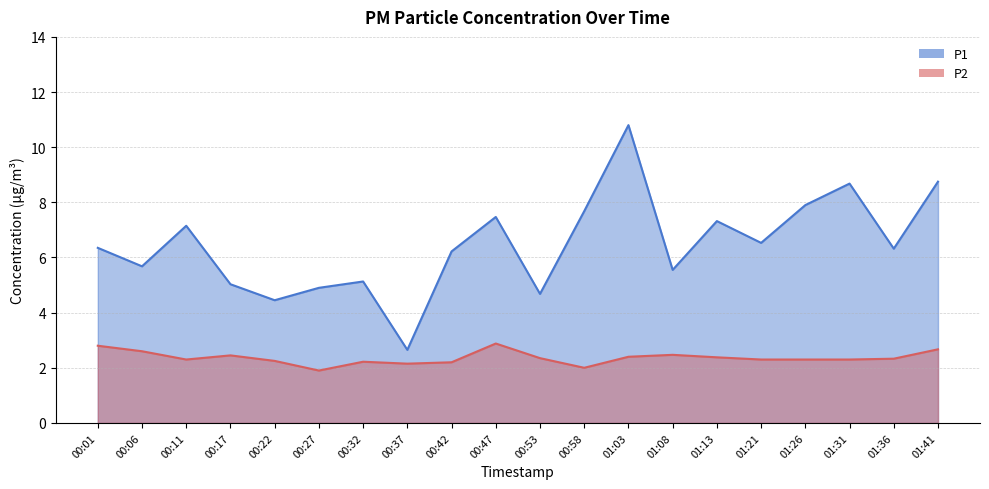

Is the value of P1 at 01:41 greater than the value of P2 at 01:08?

Yes